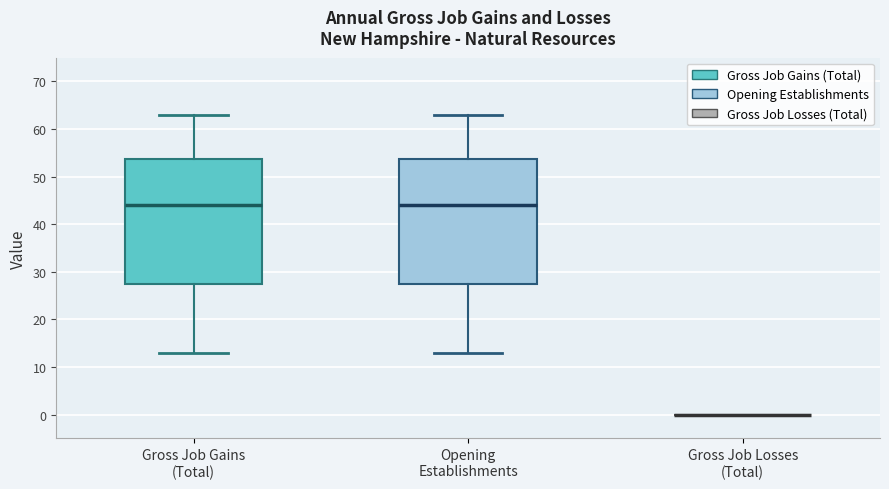

Reading left to right, read every box against the y-axis: the position of its median line, the range the box covers, and the ends of its whiskers. The values are not printed on the chart, so give them approximately, as read against the axis.

Gross Job Gains (Total): median 44, box 28 to 54, whiskers 13 to 63
Opening Establishments: median 44, box 28 to 54, whiskers 13 to 63
Gross Job Losses (Total): box collapsed to a line at 0, whiskers 0 to 0